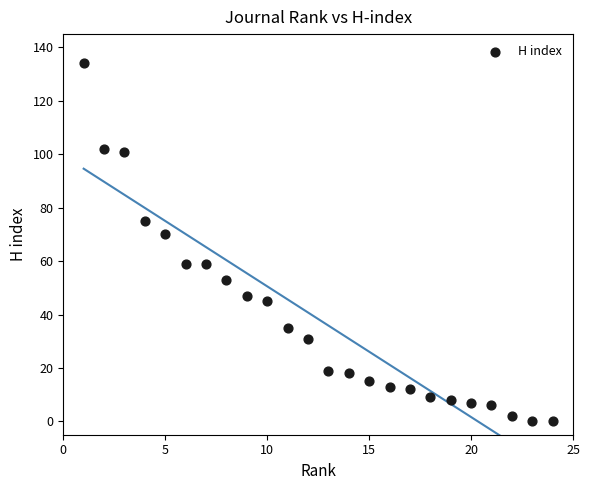

What Y value in the scatter plot is closest to 67?

70